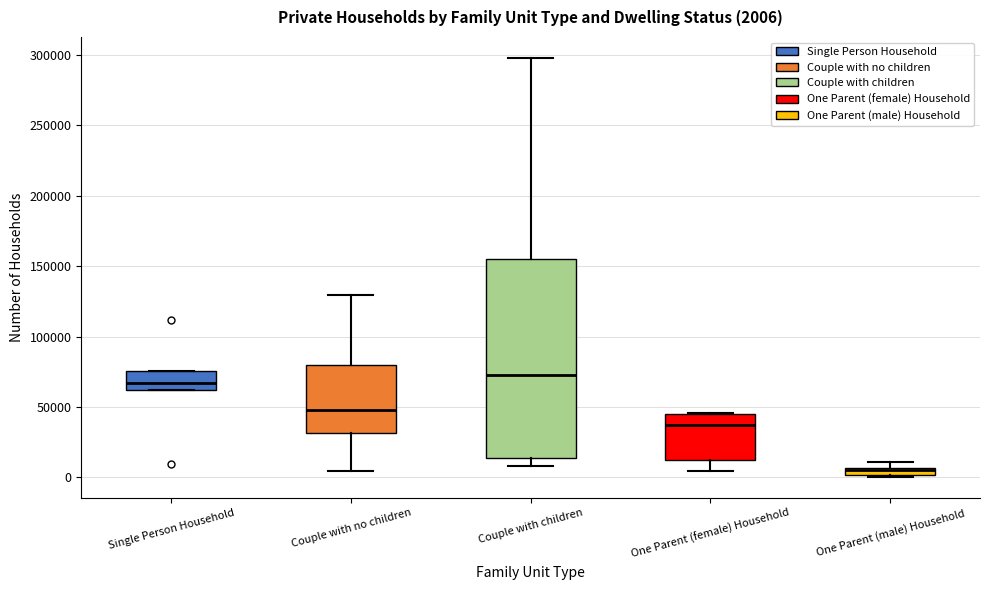

Which box has the lowest median line?

One Parent (male) Household